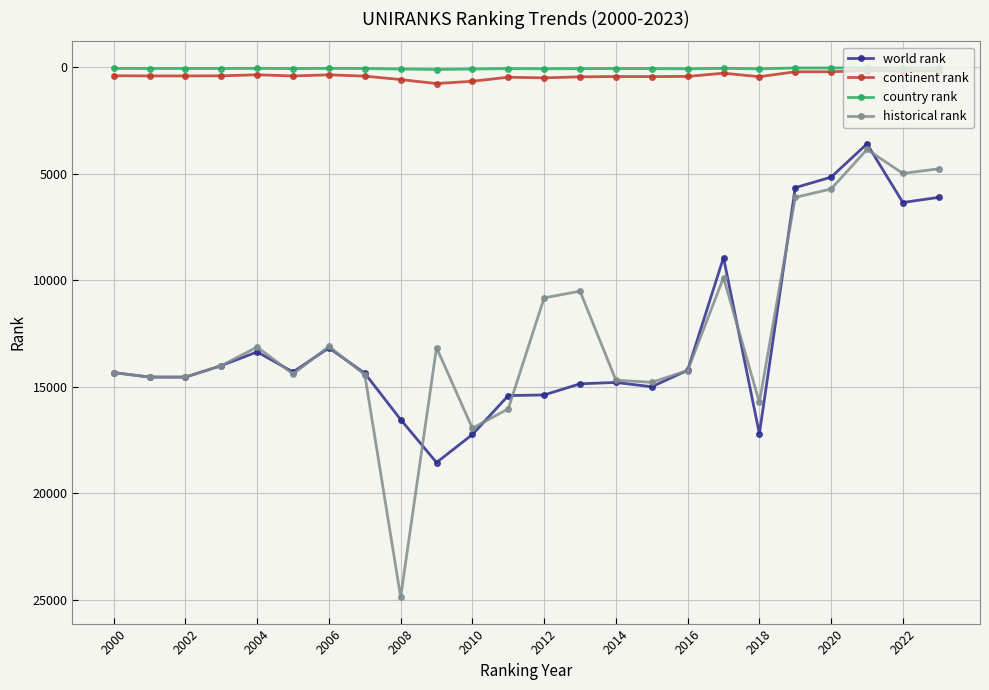

True or false: world rank and continent rank intersect in this chart.

False